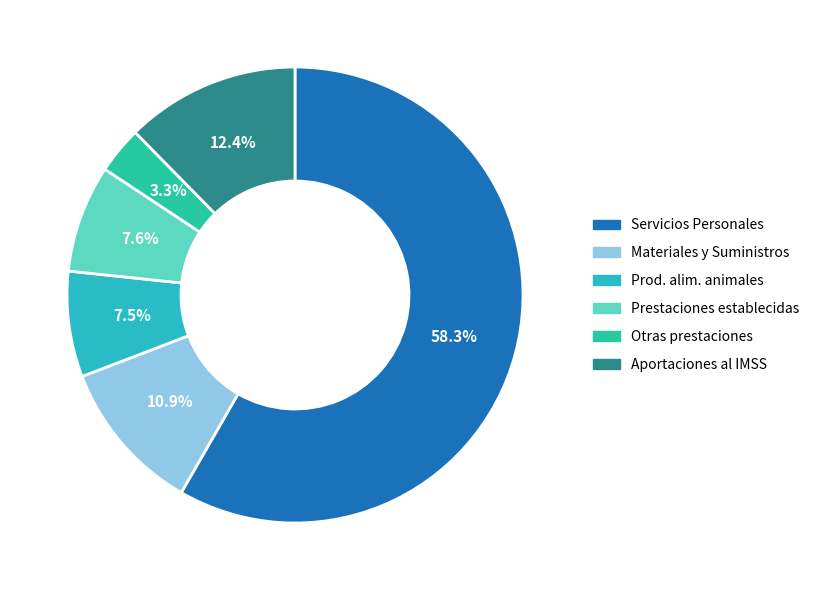

Is there any slice that represents more than half of the pie?

Yes